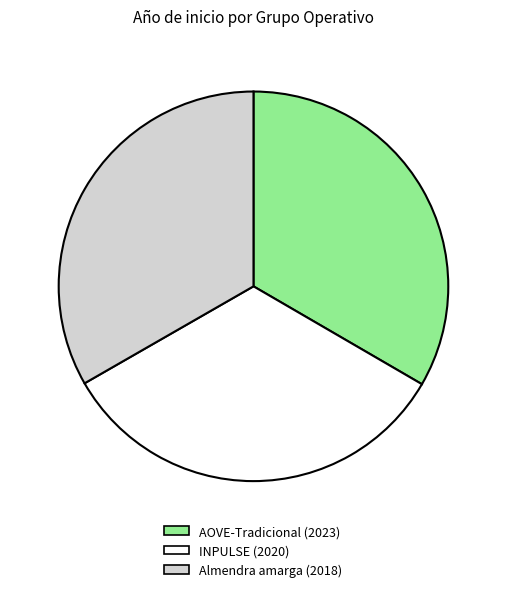

What is the ratio of the value at INPULSE (2020) to the value at AOVE-Tradicional (2023)?

1.0